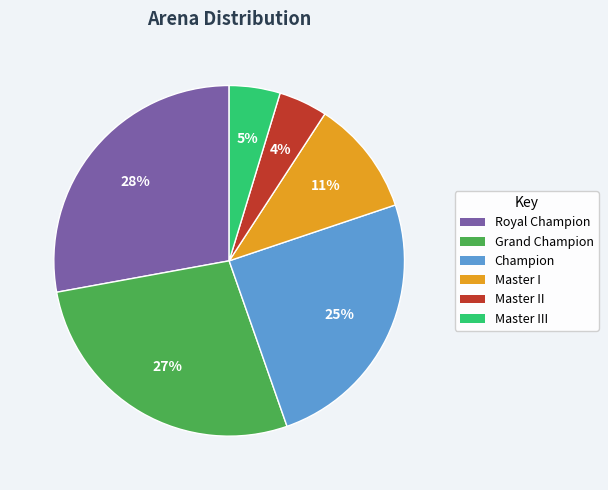

To the nearest percent, what is the average slice percentage?

17%